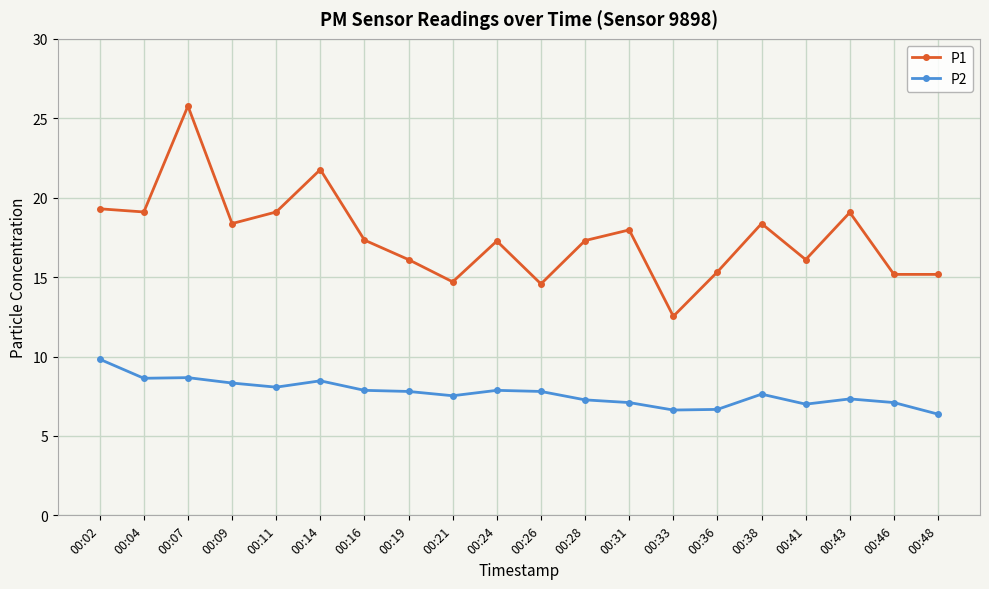

What is the difference between the highest and lowest values at 00:24?

9.4